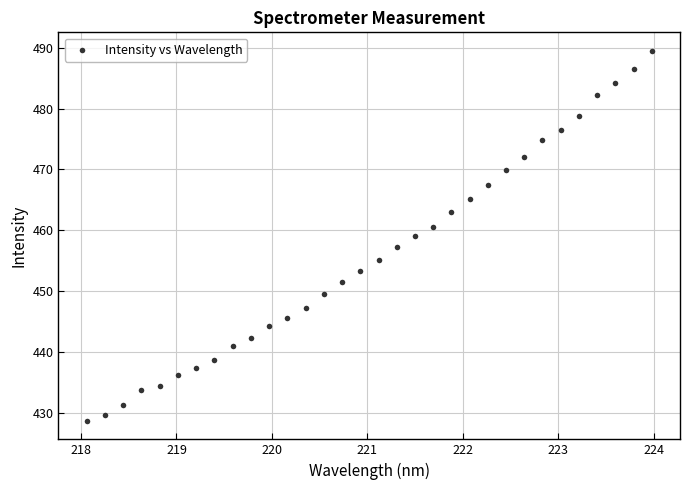

What is the range of X values (max minus min)?

5.9